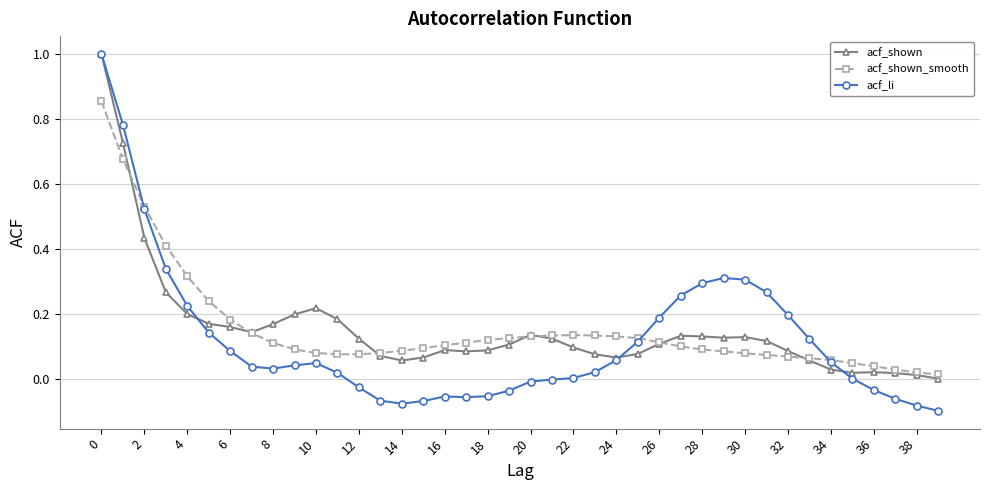

After their last crossing, which series has the higher values: acf_shown or acf_li?

acf_shown